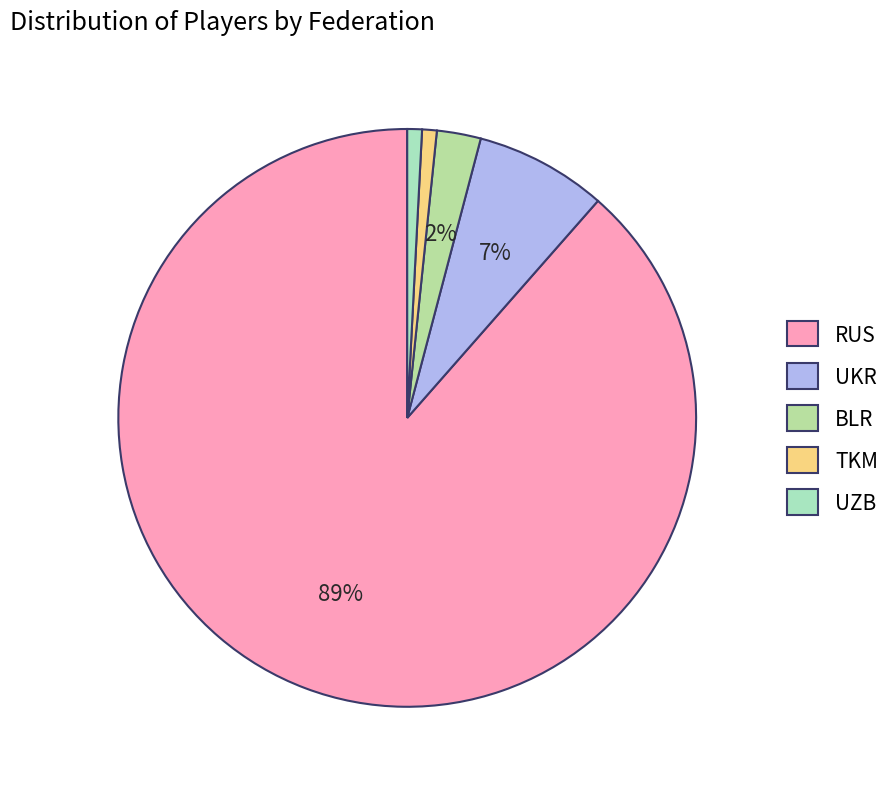

Combined, do UZB and UKR account for over 50%?

No